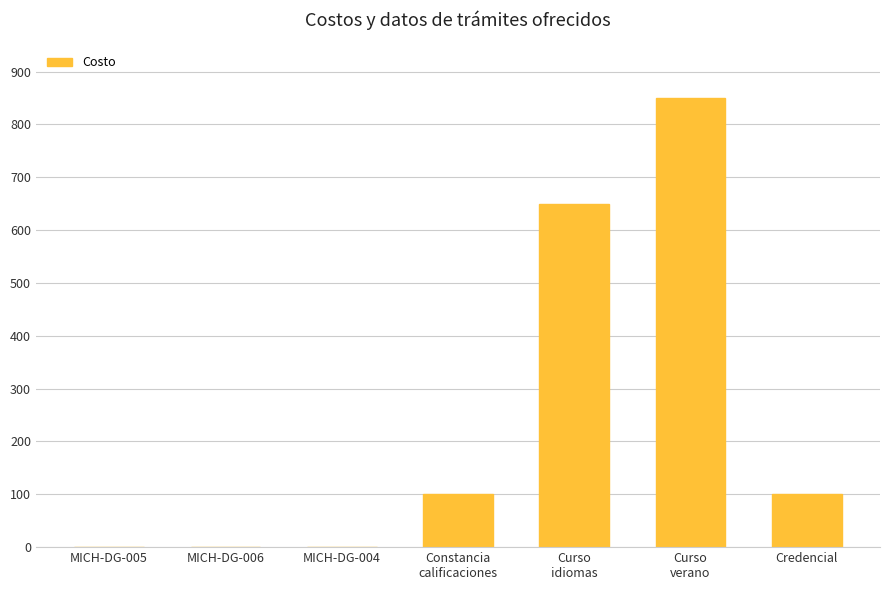

Reading right to left, extract all data points from this chart.

Credencial=100	Curso
verano=850	Curso
idiomas=650	Constancia
calificaciones=100	MICH-DG-004=0	MICH-DG-006=0	MICH-DG-005=0